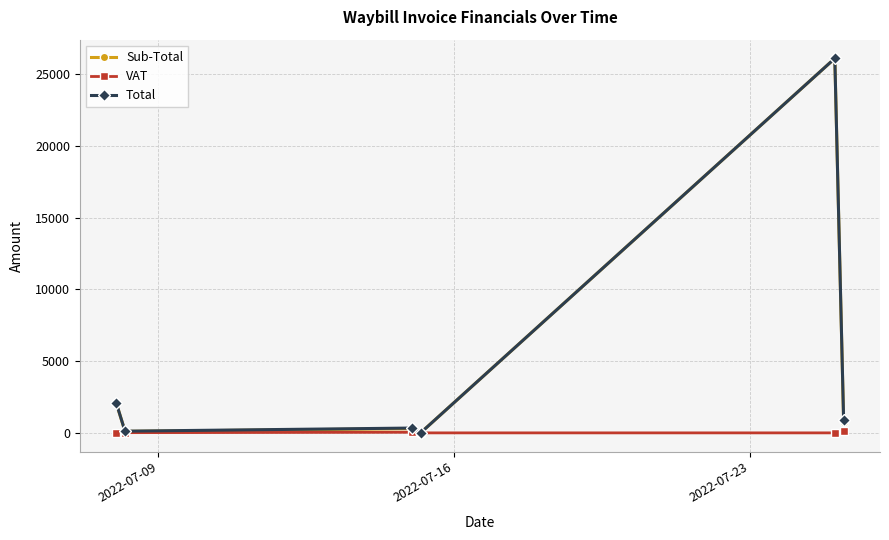

What are all the series names shown in the legend?

Sub-Total, VAT, Total